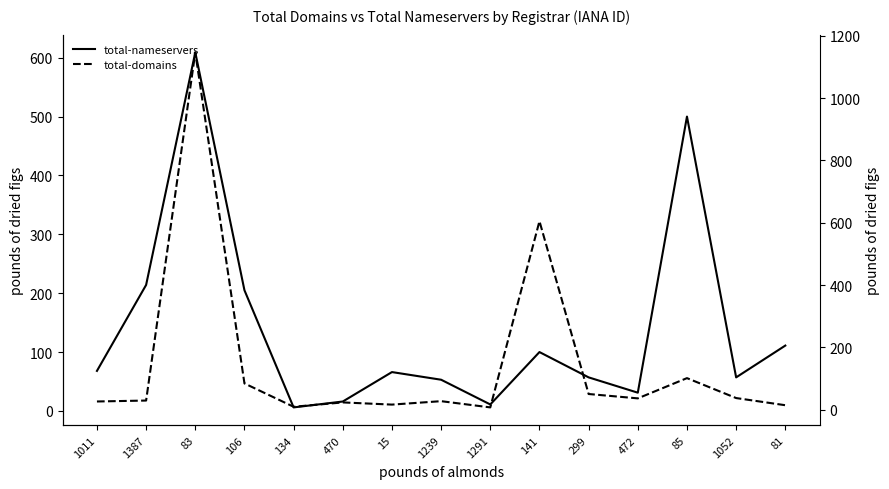

What are all the series names shown in the legend?

total-nameservers, total-domains